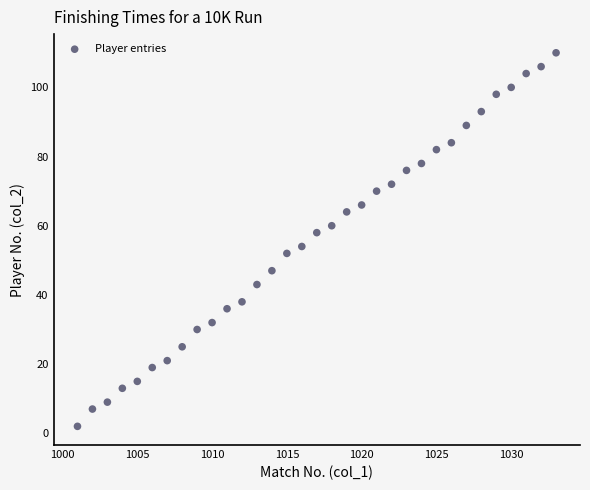

What is the range of Y values (max minus min)?

108